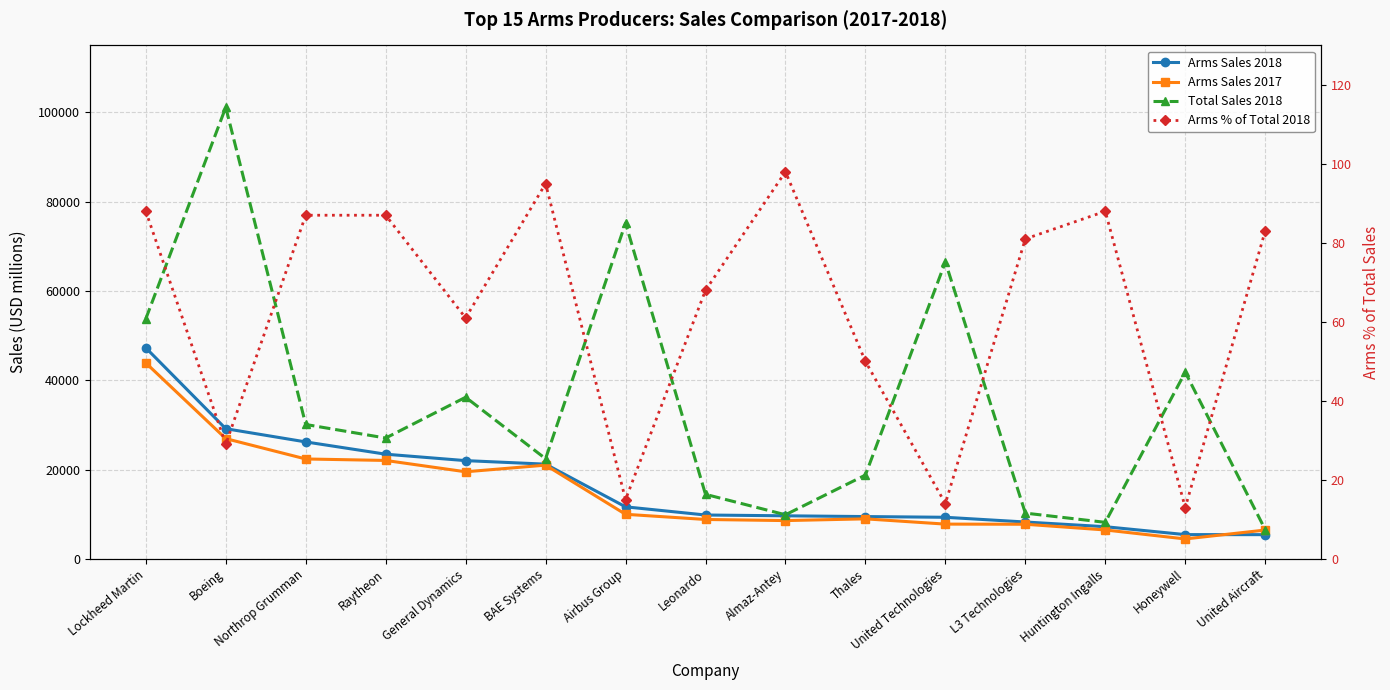

At which category does Total Sales 2018 reach its first local valley?

Raytheon